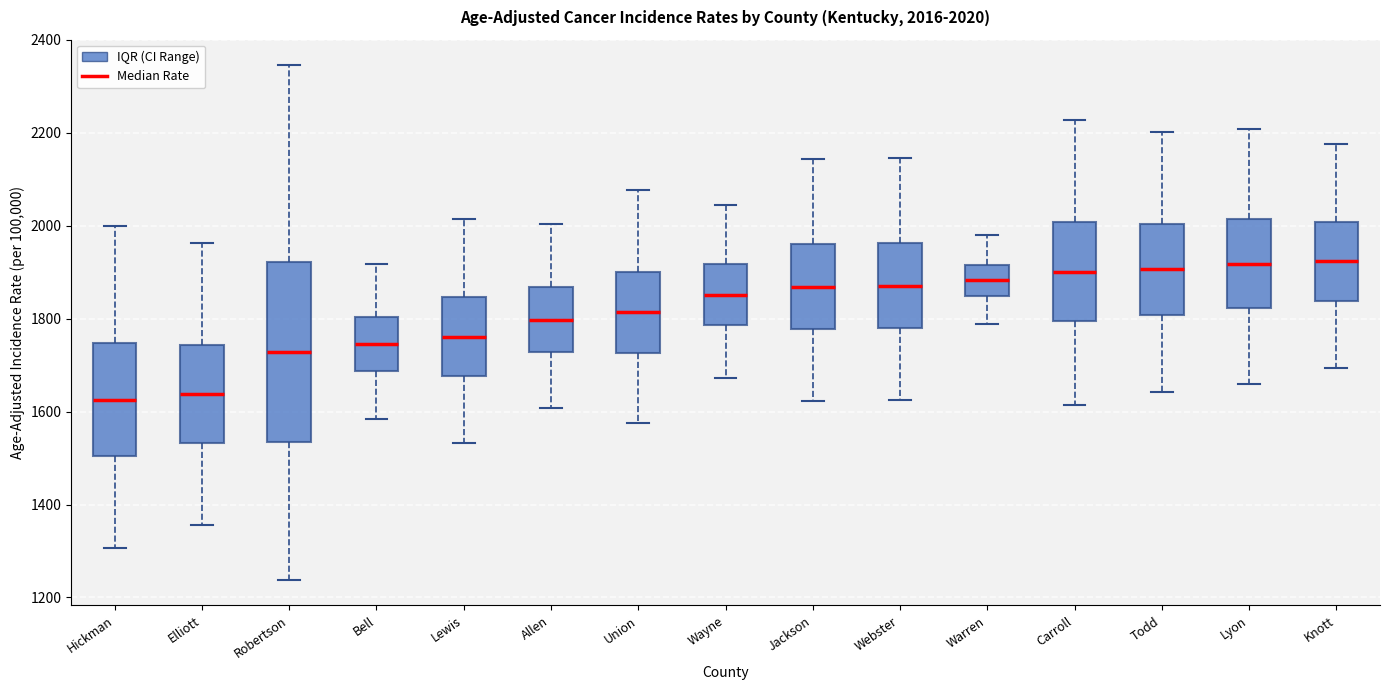

Comparing the boxes themselves (not the whiskers), which one is the tallest?

Robertson